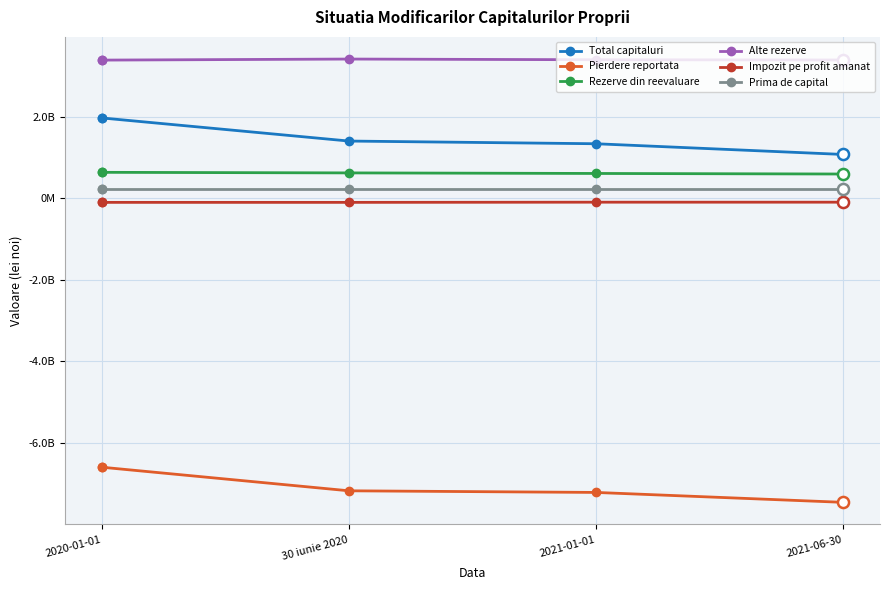

The Pierdere reportata series shows -11864758620 at 2021-01-01. True or false?

False